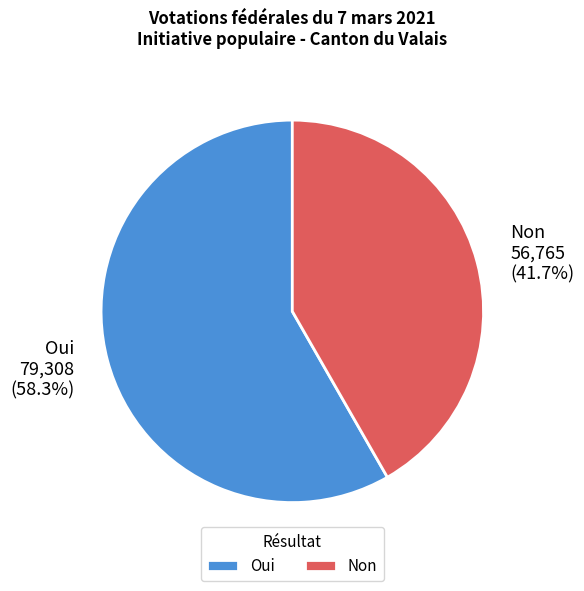

What is the total percentage of Oui and Non?

100.0%